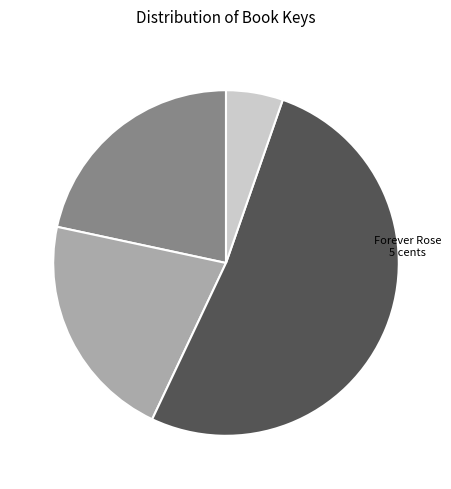

What is the largest slice in the pie chart?

Ballad of a Broken Nose